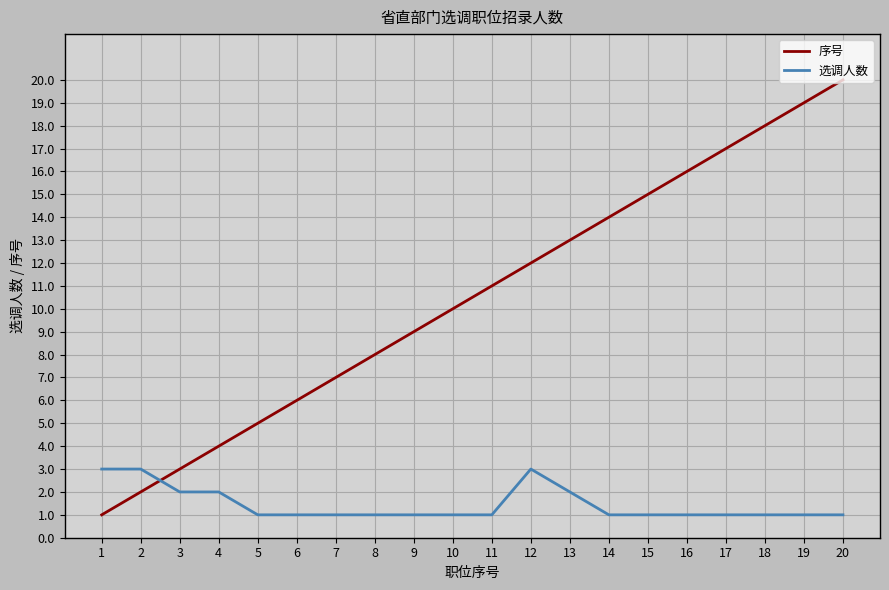

Rank the series at 5 from lowest to highest value.

选调人数, 序号